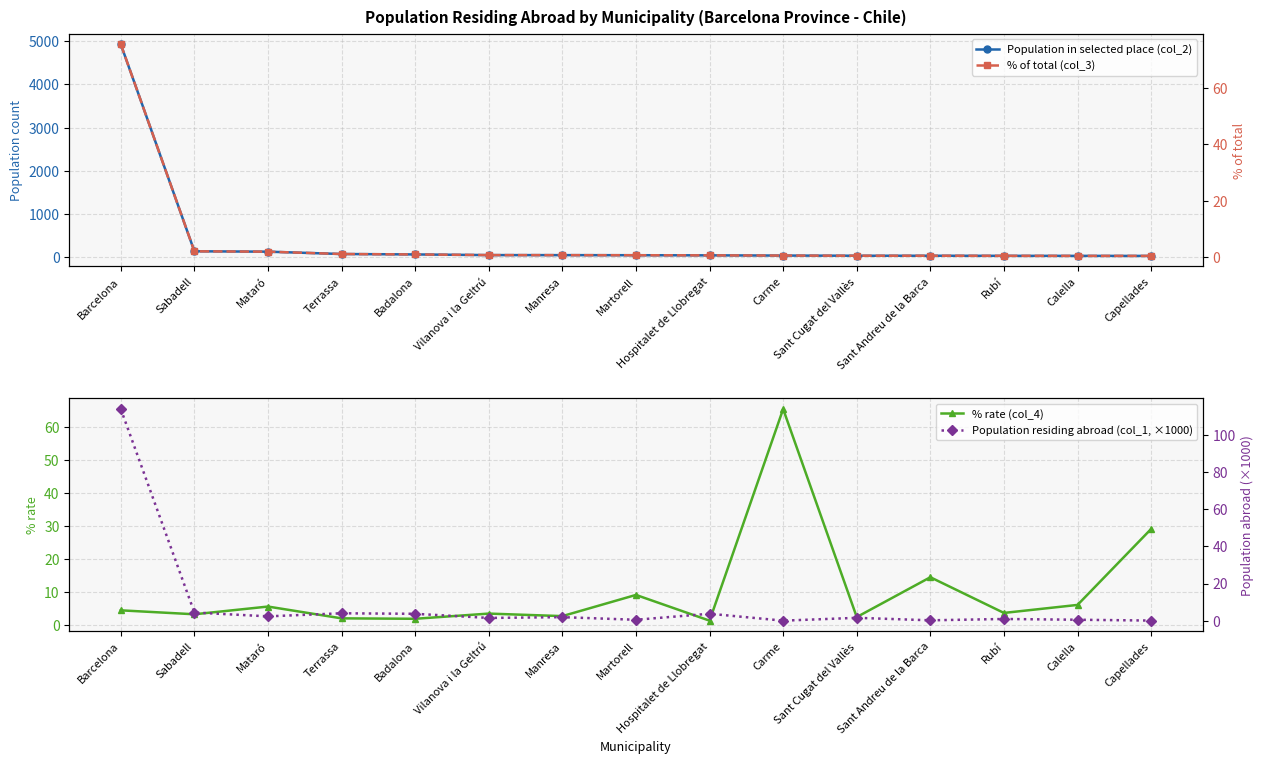

Which series has the widest spread of values?

Population in selected place (col_2)